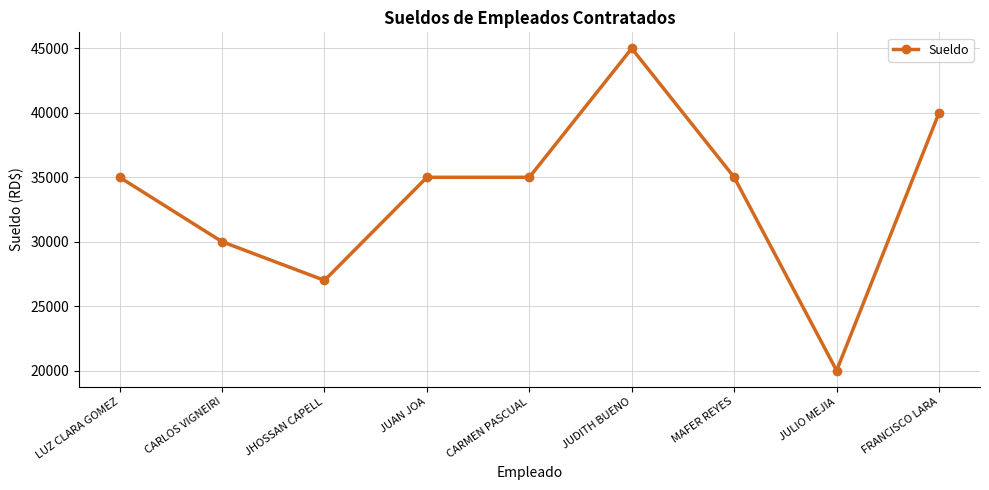

What is the sum of the values at JHOSSAN CAPELL and LUZ CLARA GOMEZ?

62000